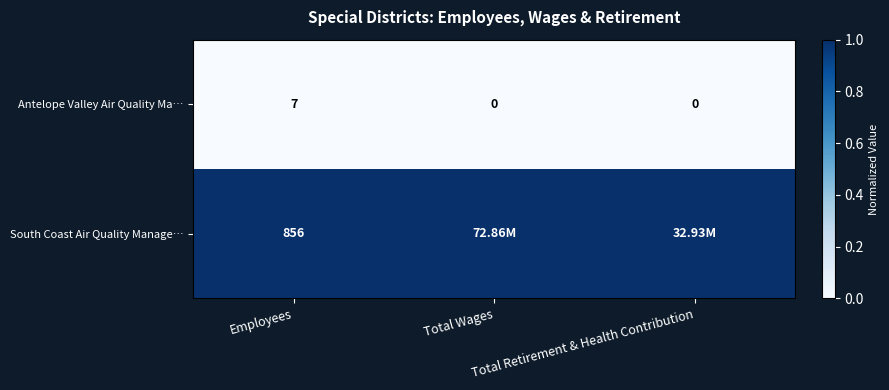

How many positive values does the Antelope Valley Air Quality Ma… series have?

1